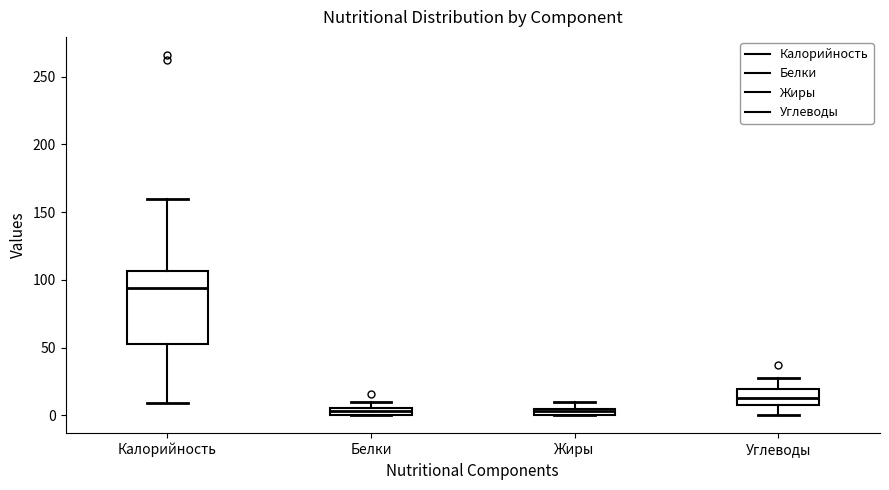

Comparing the boxes themselves (not the whiskers), which one is the tallest?

Калорийность